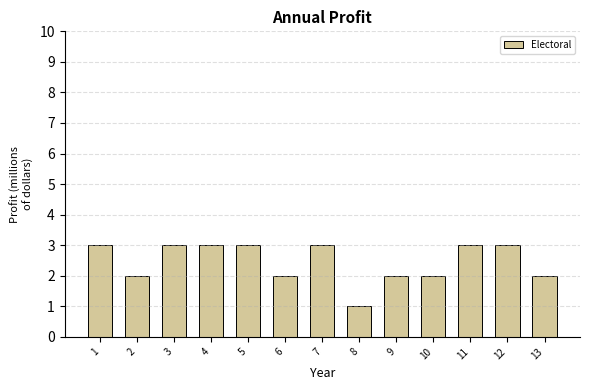

Reading left to right, what are all the values shown in this chart?

1=3	2=2	3=3	4=3	5=3	6=2	7=3	8=1	9=2	10=2	11=3	12=3	13=2